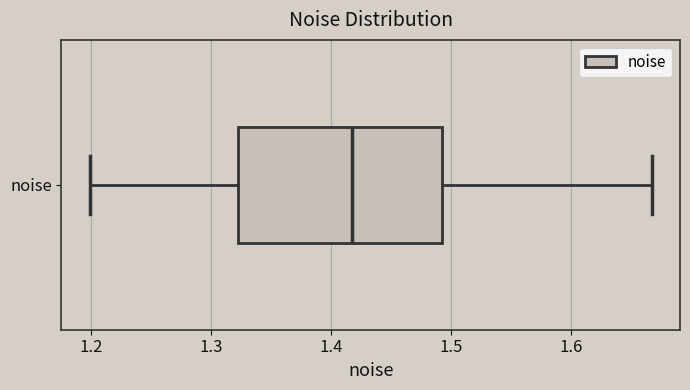

Transcribe this box plot: give where the median line is, the range the box spans, and where the two whiskers end, as read against the x-axis. The values are not printed on the chart, so give them approximately, as read against the axis.

median 1.42, box 1.32 to 1.49, whiskers 1.20 to 1.67